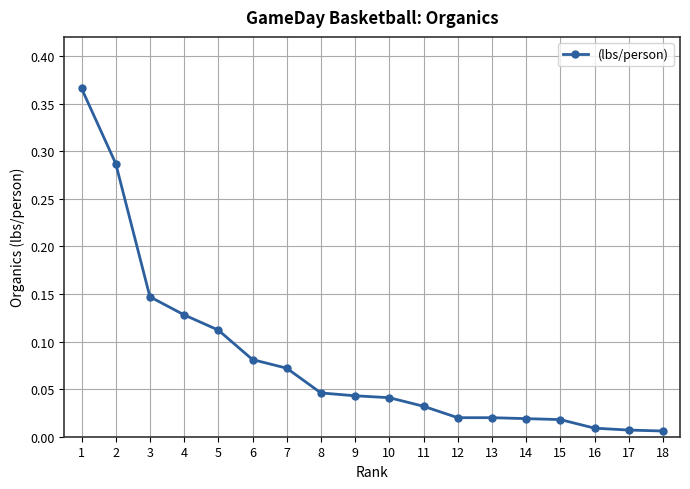

What is the sum of all values?

1.5